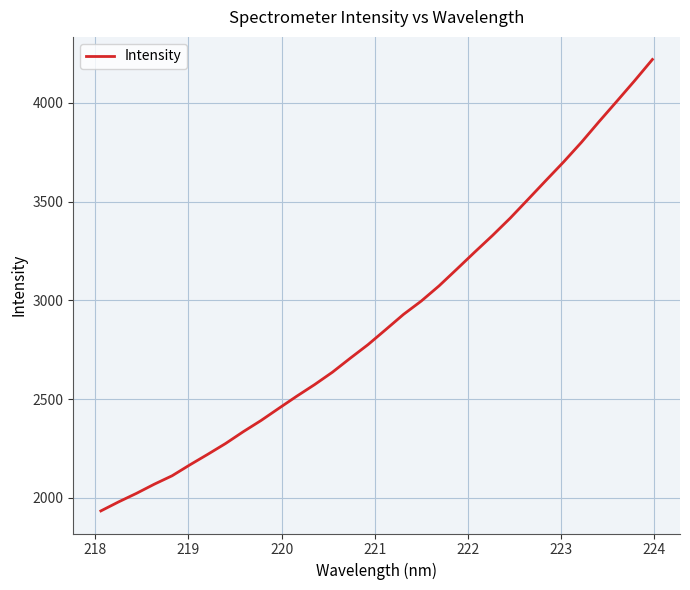

What is the minimum value shown in the chart?

1933.2